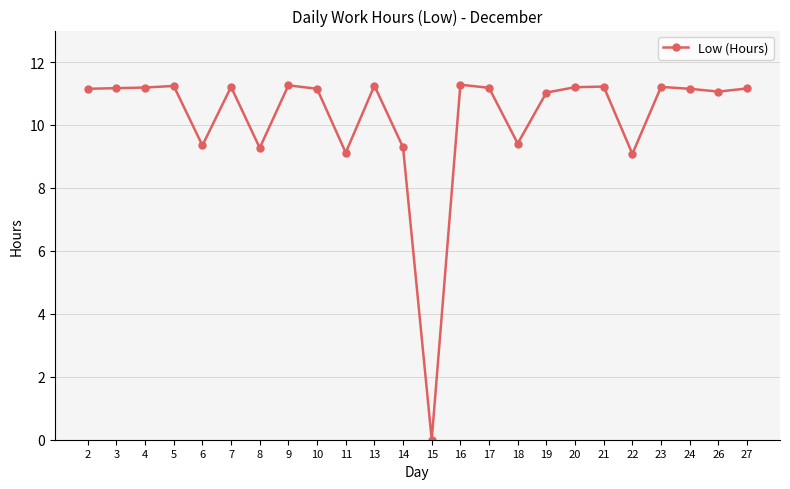

What is the value of the 16th point from the left?

9.4